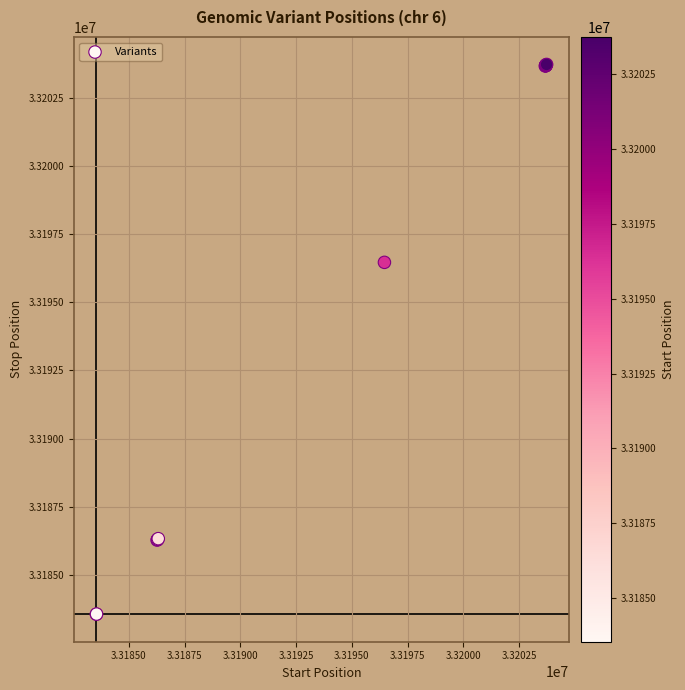

What Y value in the scatter plot is closest to 33193643?

33196469